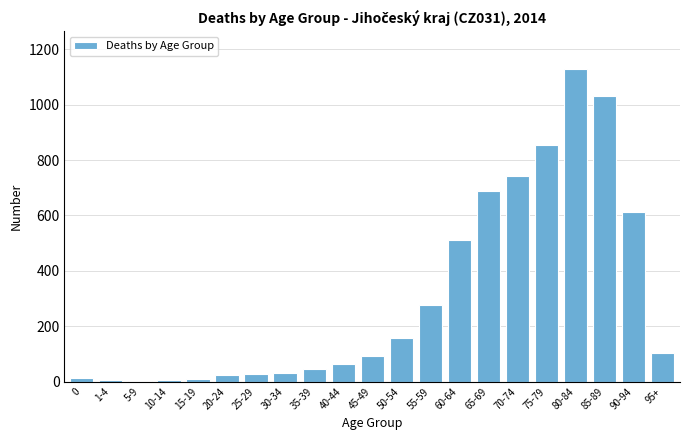

What is the greatest value displayed?

1129